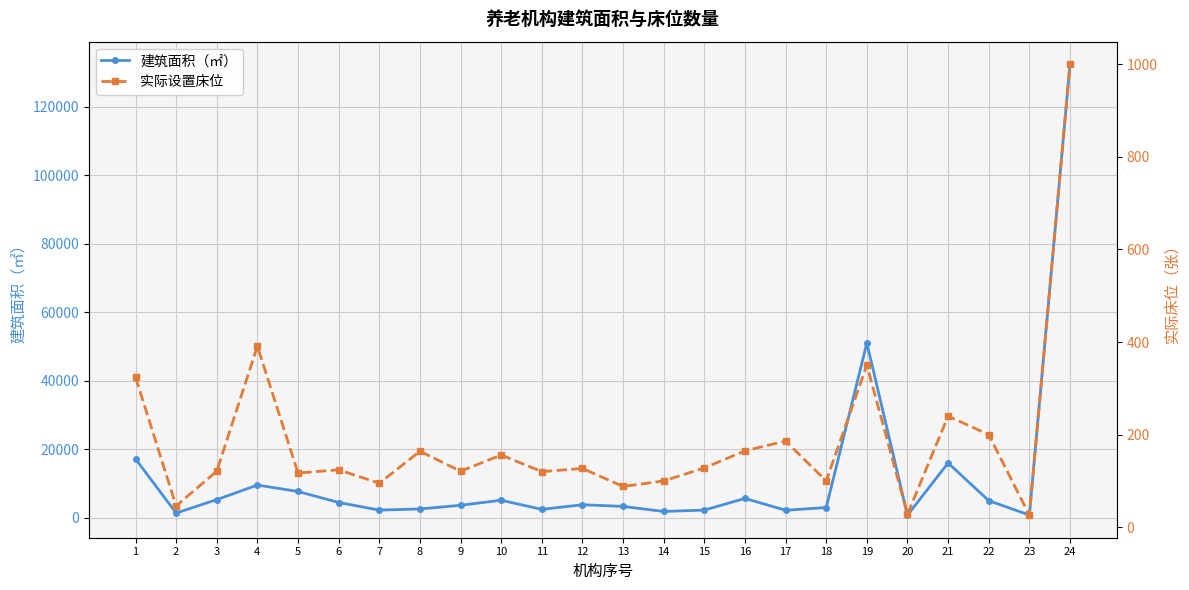

True or false: 实际设置床位 has more than 2 interior local peaks.

True